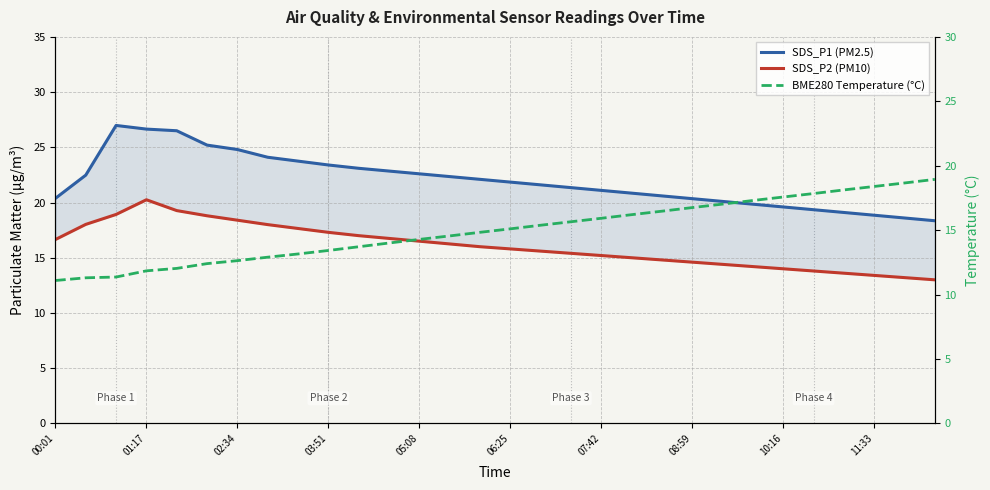

Which has a higher value, 11:33 or 20?

11:33